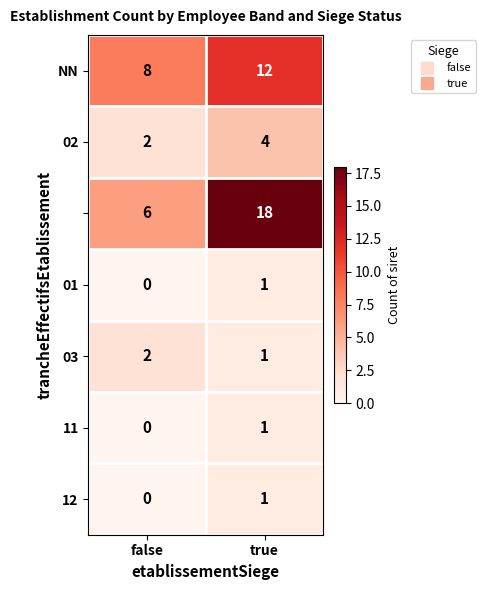

What is the total value across all series at false?

18